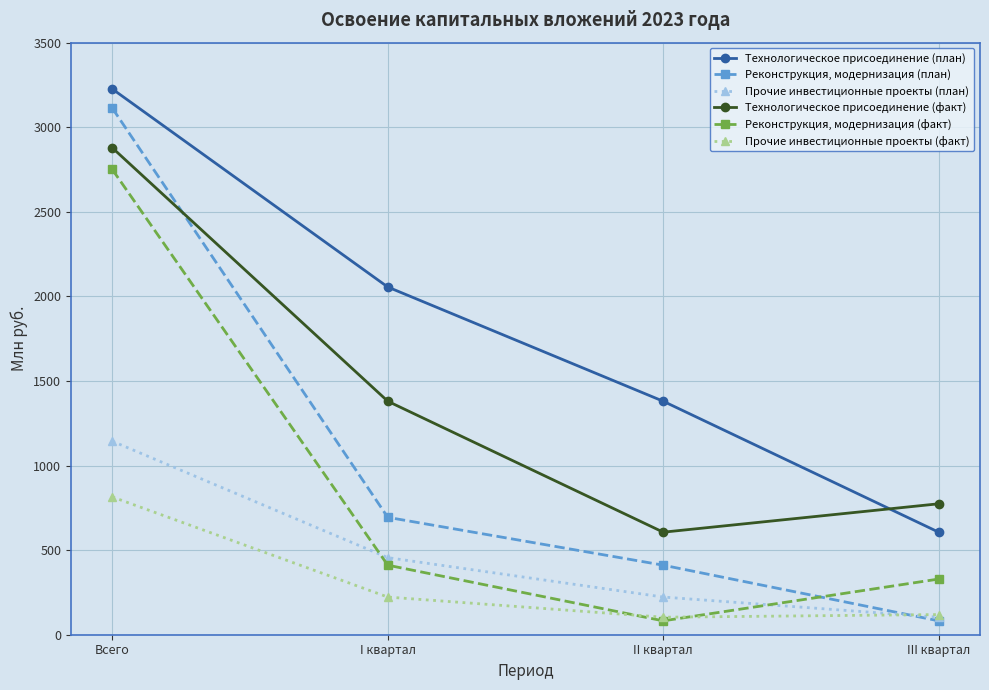

What is the sum of the Прочие инвестиционные проекты (план) values at III квартал and II квартал?

326.2